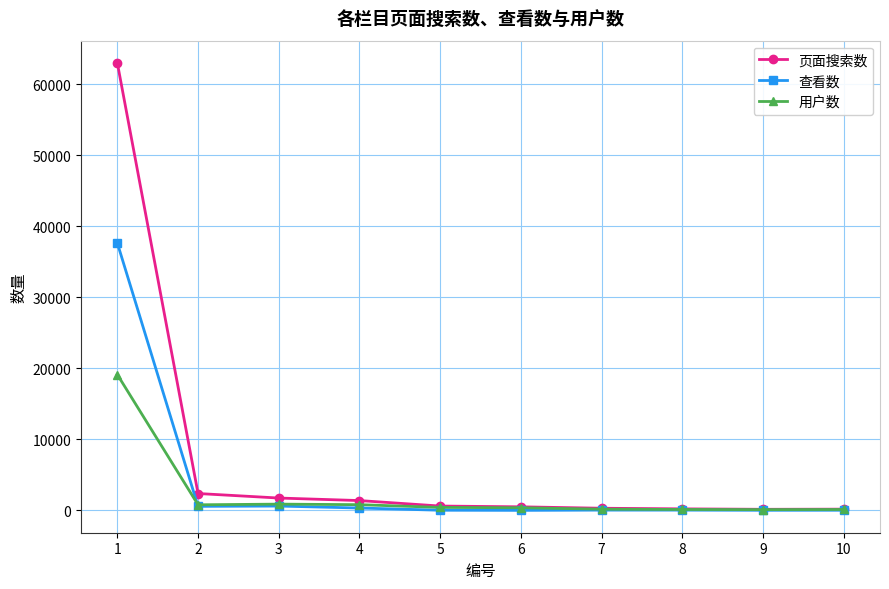

Which label corresponds to the largest value in the chart?

1